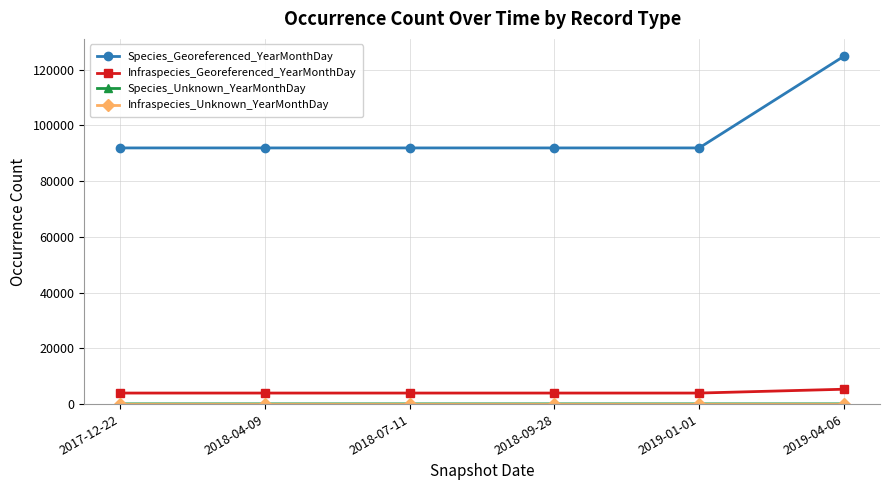

What is the difference between the highest and lowest values at 2019-04-06?

124832